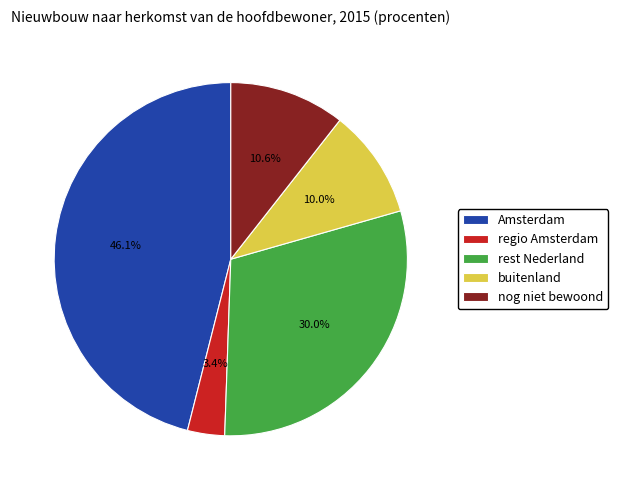

Which category has the biggest portion of the pie?

Amsterdam